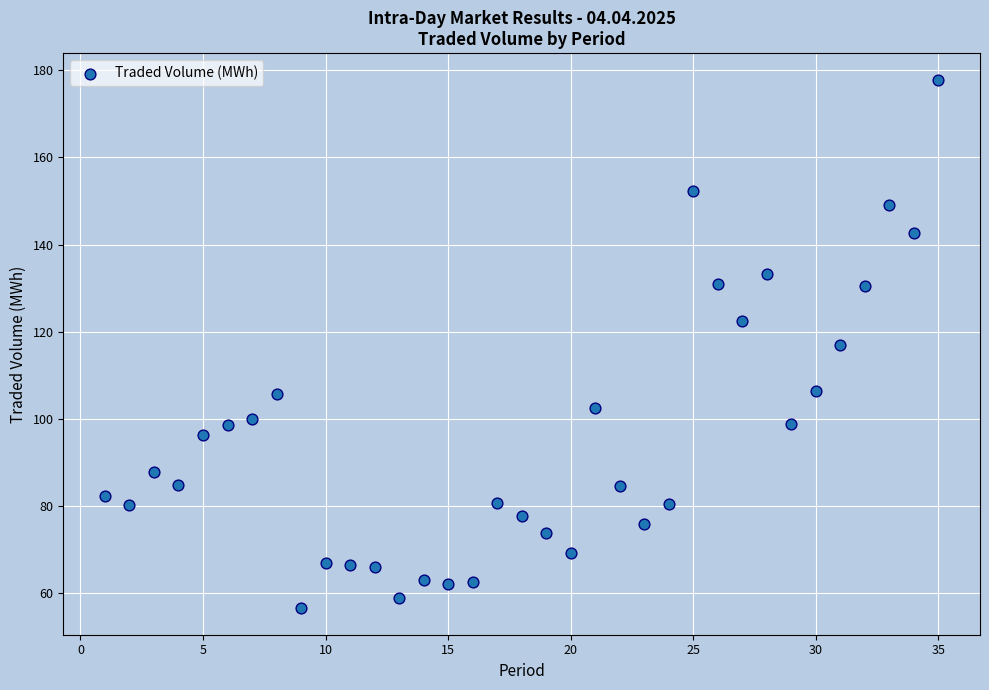

What is the range of Y values (max minus min)?

121.3